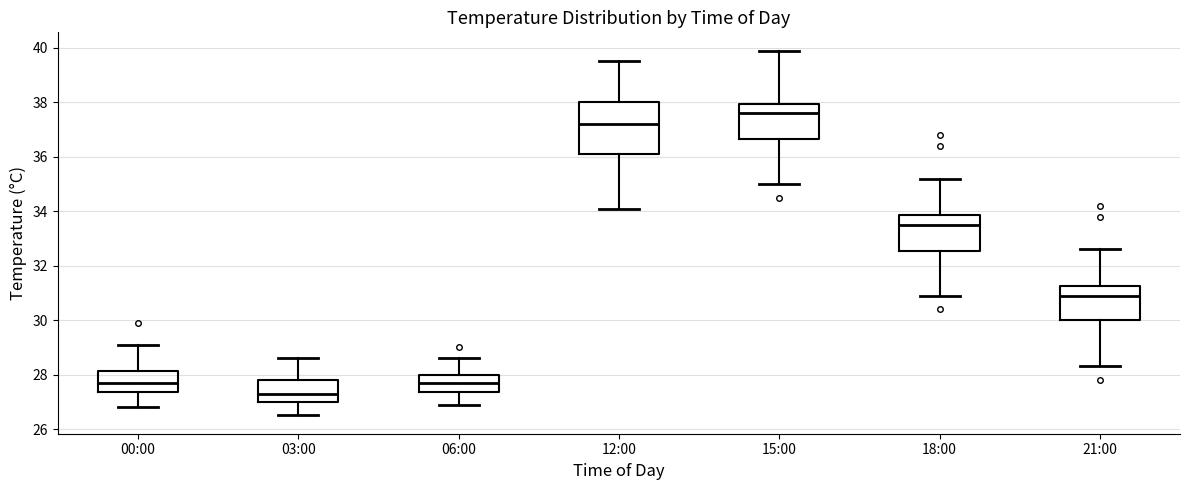

Reading left to right, read every box against the y-axis: the position of its median line, the range the box covers, and the ends of its whiskers. The values are not printed on the chart, so give them approximately, as read against the axis.

00:00: median 27.8, box 27.4 to 28.2, whiskers 26.8 to 29.2
03:00: median 27.4, box 27.0 to 27.8, whiskers 26.6 to 28.6
06:00: median 27.8, box 27.4 to 28.0, whiskers 27.0 to 28.6
12:00: median 37.2, box 36.2 to 38.0, whiskers 34.2 to 39.6
15:00: median 37.6, box 36.6 to 38.0, whiskers 35.0 to 40.0
18:00: median 33.6, box 32.6 to 33.8, whiskers 31.0 to 35.2
21:00: median 31.0, box 30.0 to 31.2, whiskers 28.4 to 32.6